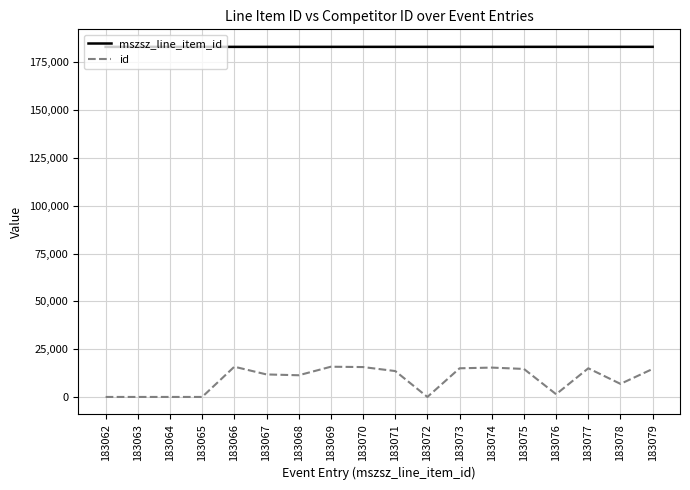

Rank the series at 183071 from lowest to highest value.

id, mszsz_line_item_id